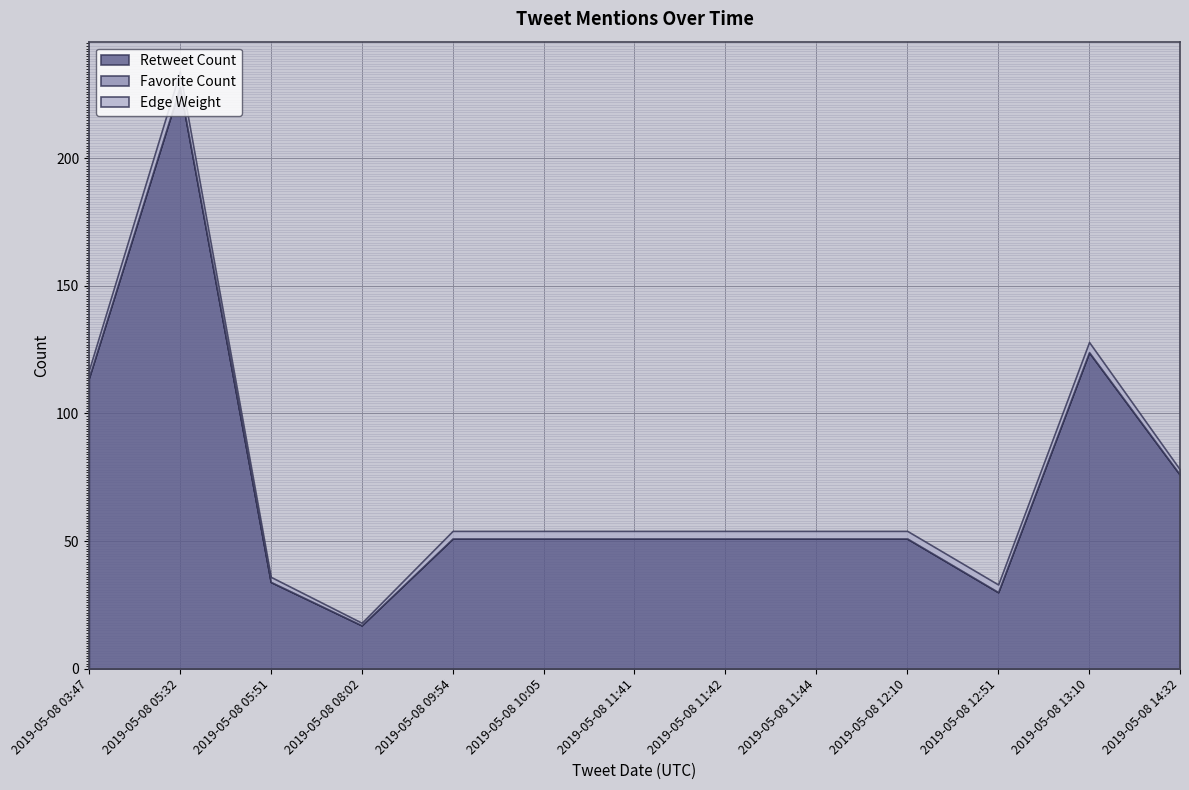

The value of Retweet Count at 2019-05-08 03:47 is 44. True or false?

False